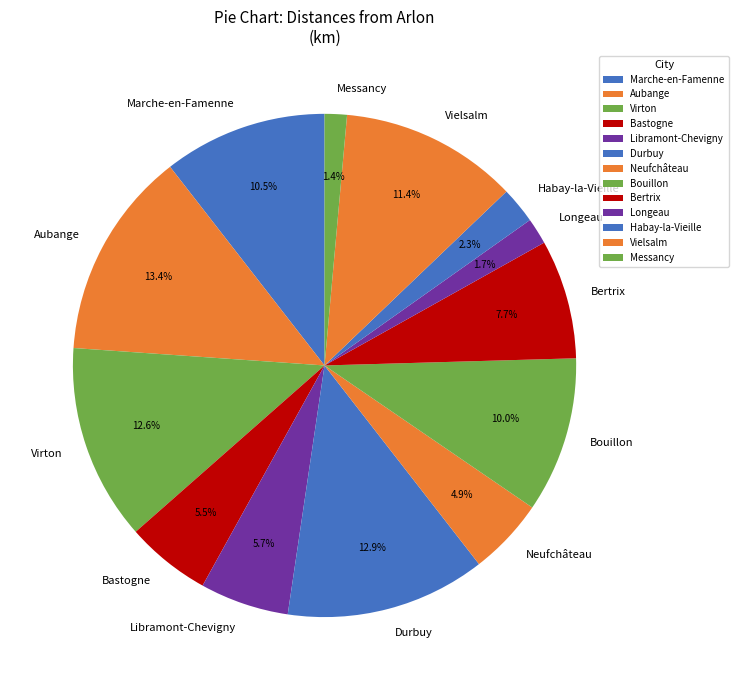

What portion of the pie excludes Bastogne?

94.5%